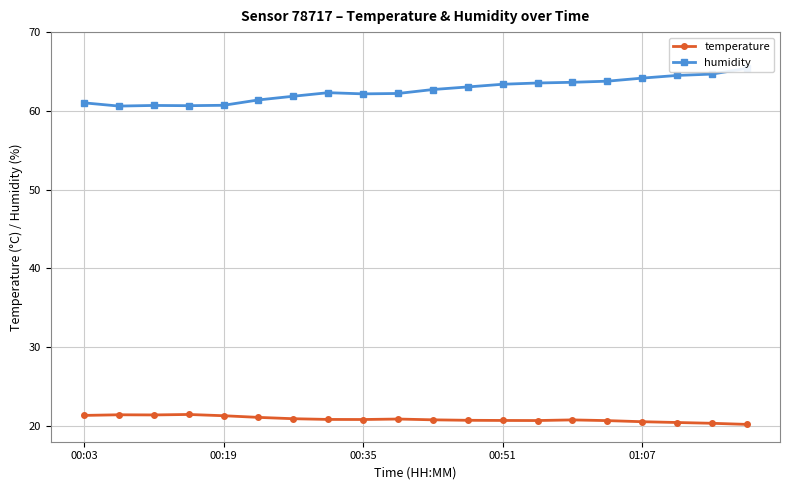

Is this an area chart (filled region under the line)?

No